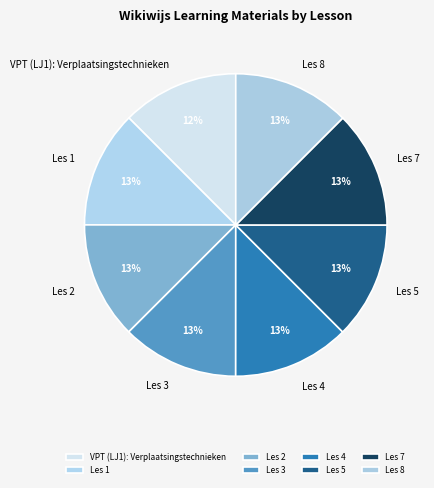

Count the number of slices in the pie.

8